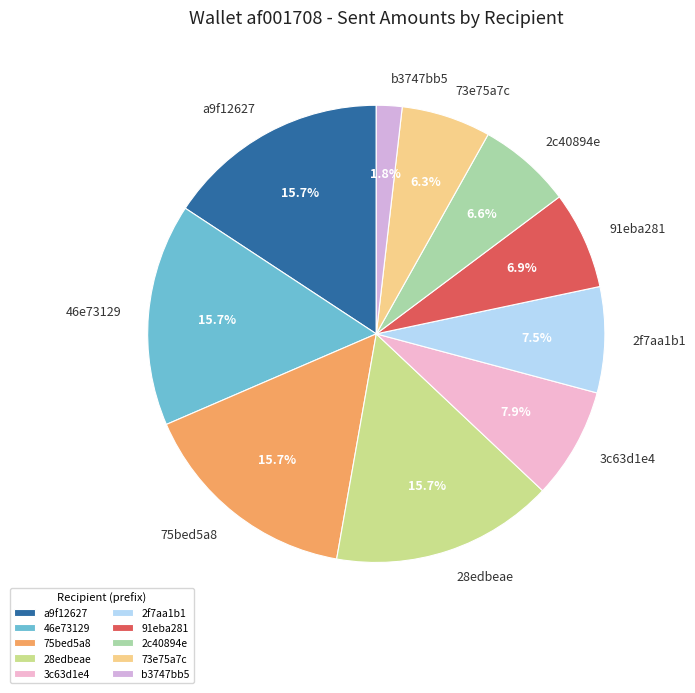

Does 28edbeae represent more than half of the total?

No